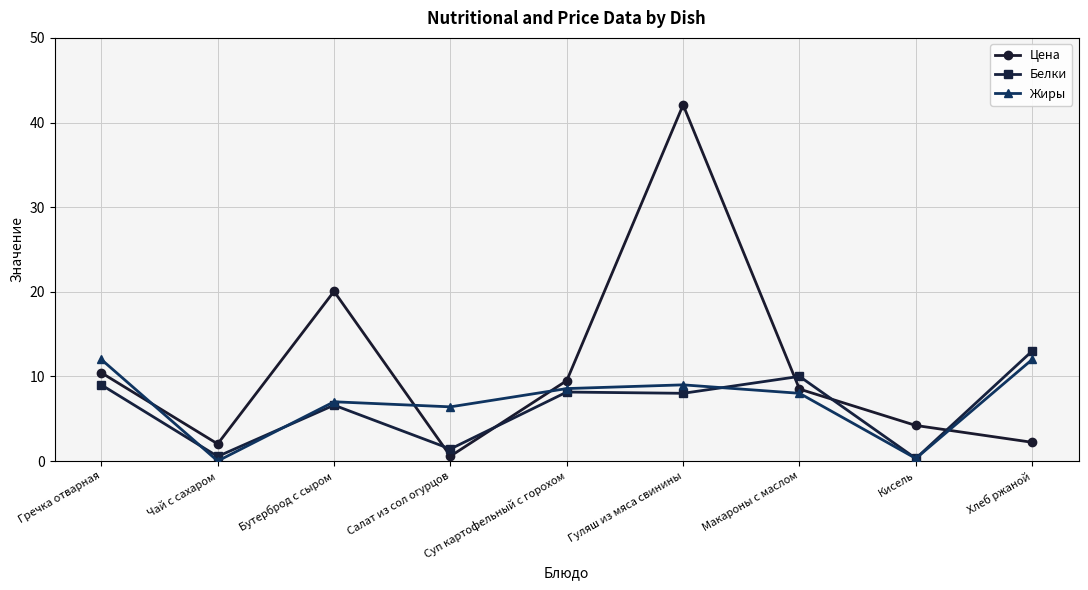

What is the sum of all Белки values?

57.0